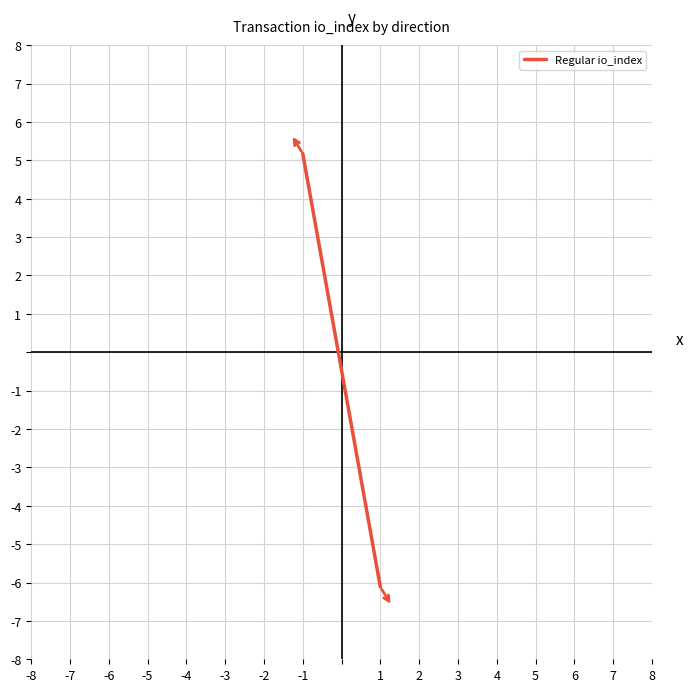

How many data points does each series have?

2